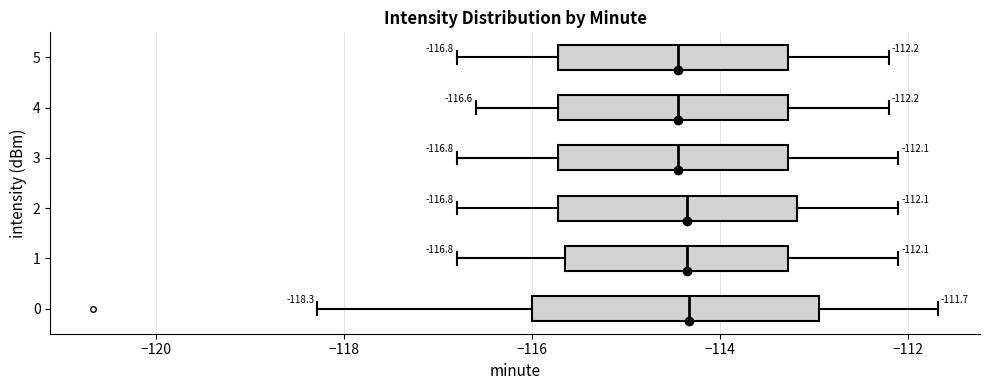

Comparing the boxes themselves (not the whiskers), which one is the widest?

0